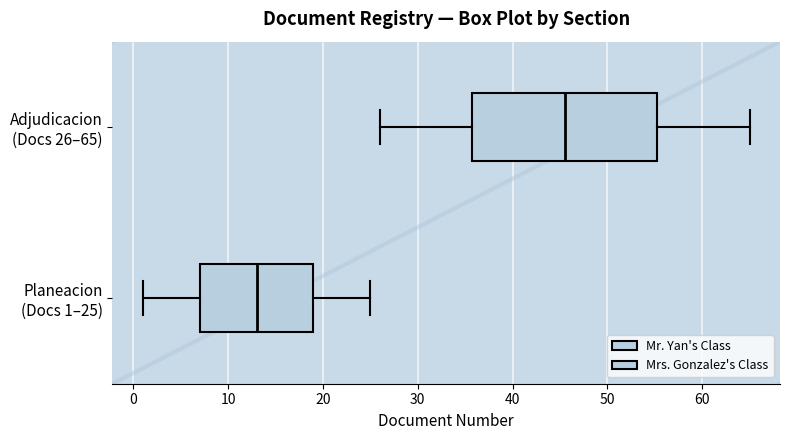

Reading bottom to top, transcribe this box plot: for each box, give where its median line is, the range the box spans, and where its two whiskers end, as read against the x-axis. The values are not printed on the chart, so give them approximately, as read against the axis.

Planeacion (Docs 1–25): median 13, box 7 to 19, whiskers 1 to 25
Adjudicacion (Docs 26–65): median 46, box 36 to 55, whiskers 26 to 65